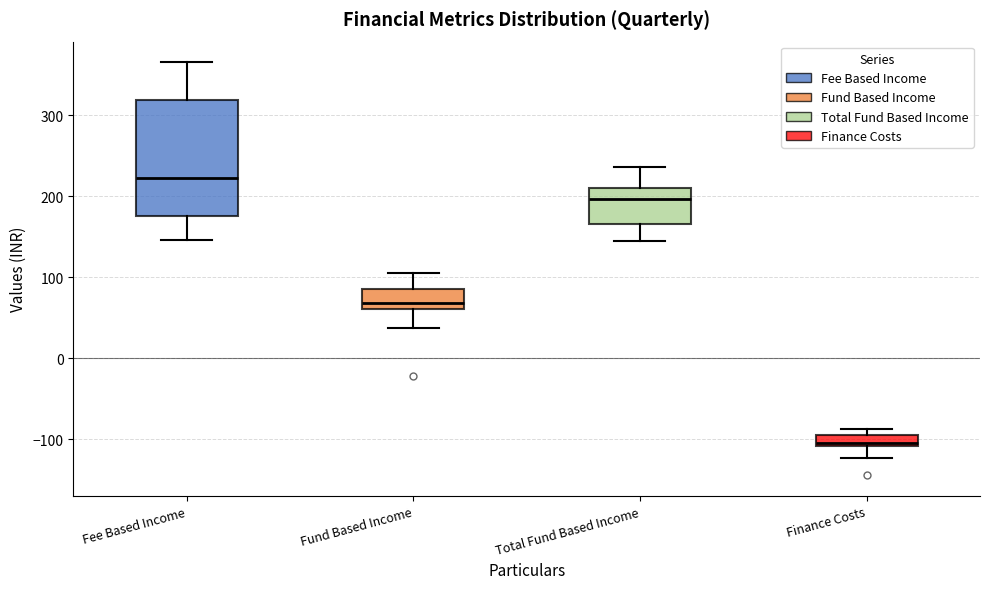

Which box's median line is the highest?

Fee Based Income